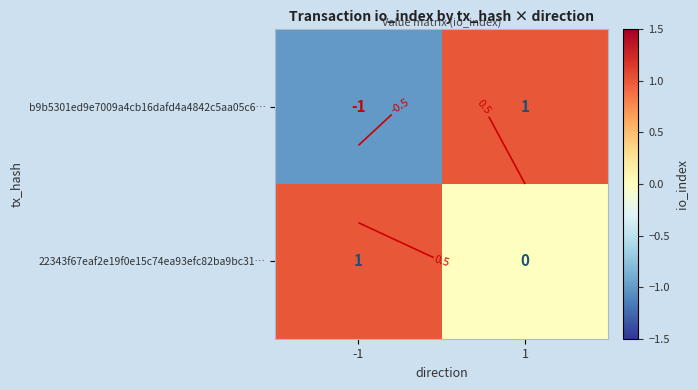

How many negative values does the b9b5301ed9e7009a4cb16dafd4a4842c5aa05c6… series have?

1